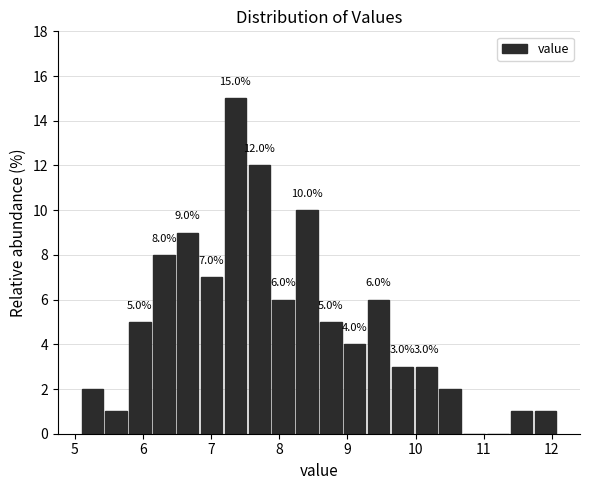

Read against the x-axis, roughly where is the centre of the tallest bar?

7.4